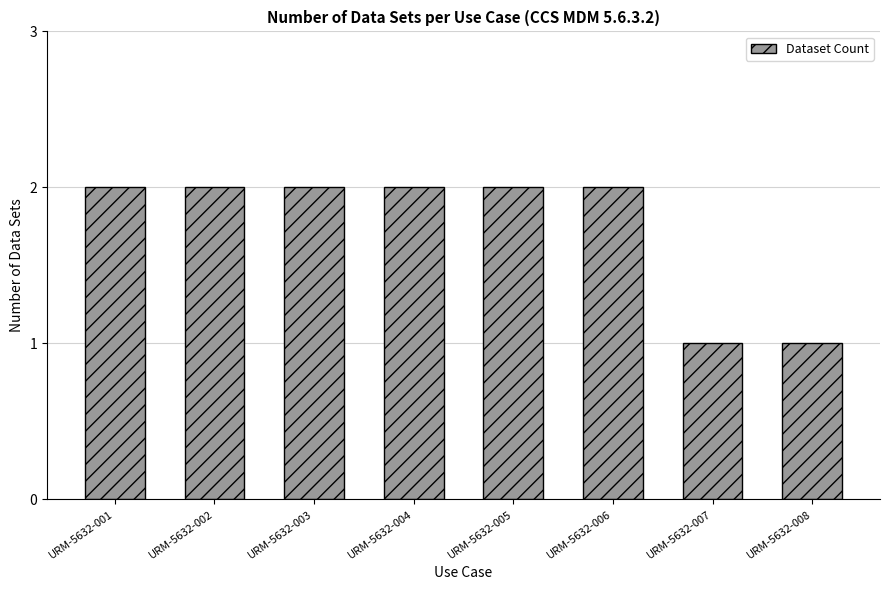

Is it true that the value at URM-5632-008 is 1?

True